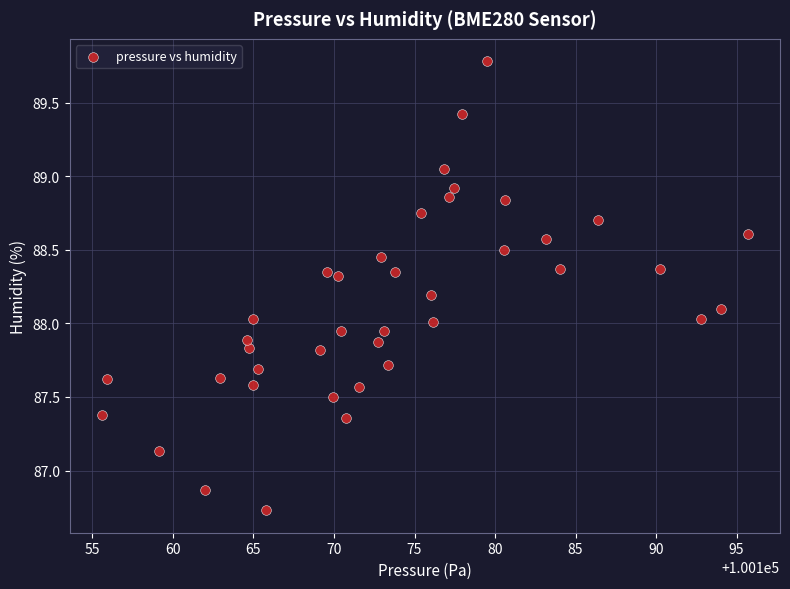

What is the range of X values (max minus min)?

40.1